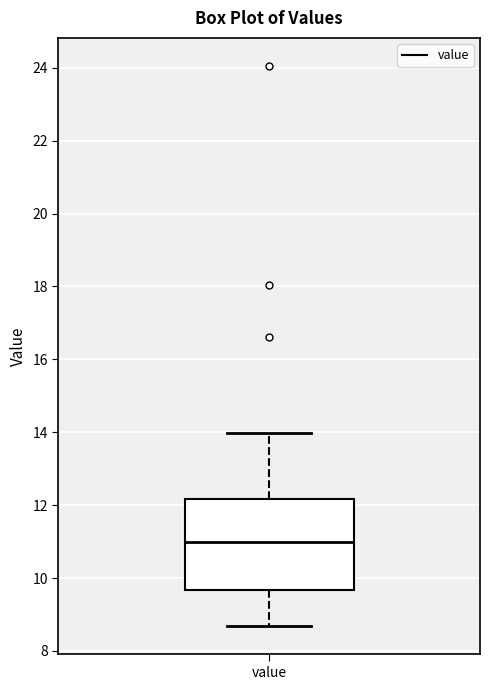

Where does the median line of the box for value sit on the y-axis? The values are not printed on the chart, so give them approximately, as read against the axis.

11.0